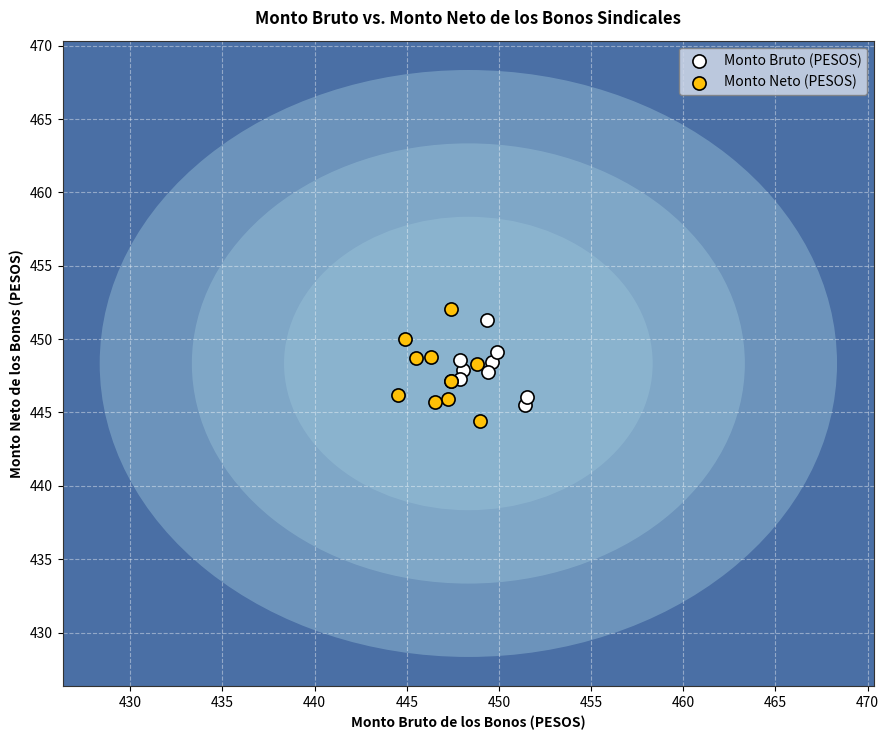

Which series has the largest Y range (max minus min)?

Monto Neto (PESOS)